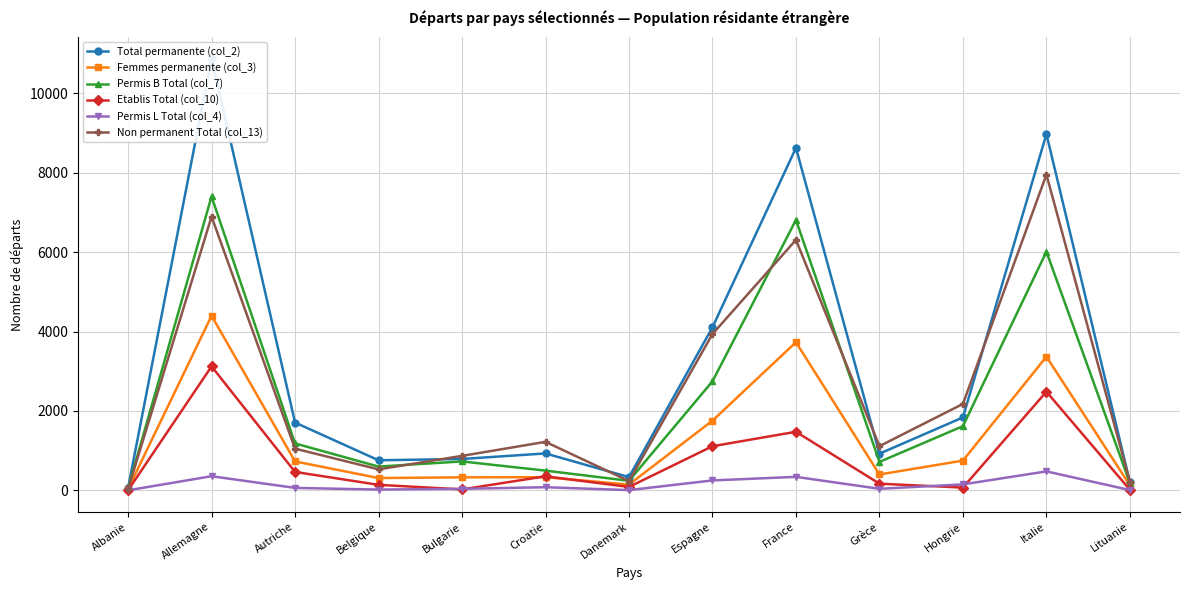

What is the label of the 3rd point from the right?

Hongrie